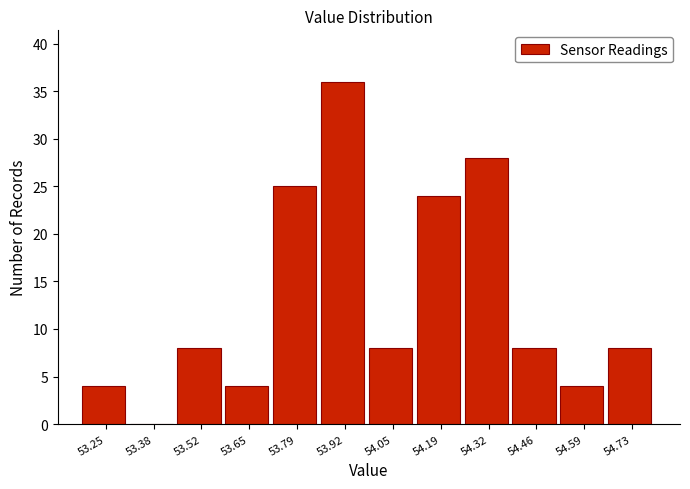

Reading right to left, extract all data points from this chart.

54.73=8	54.59=4	54.46=8	54.32=28	54.19=24	54.05=8	53.92=36	53.79=25	53.65=4	53.52=8	53.38=0	53.25=4